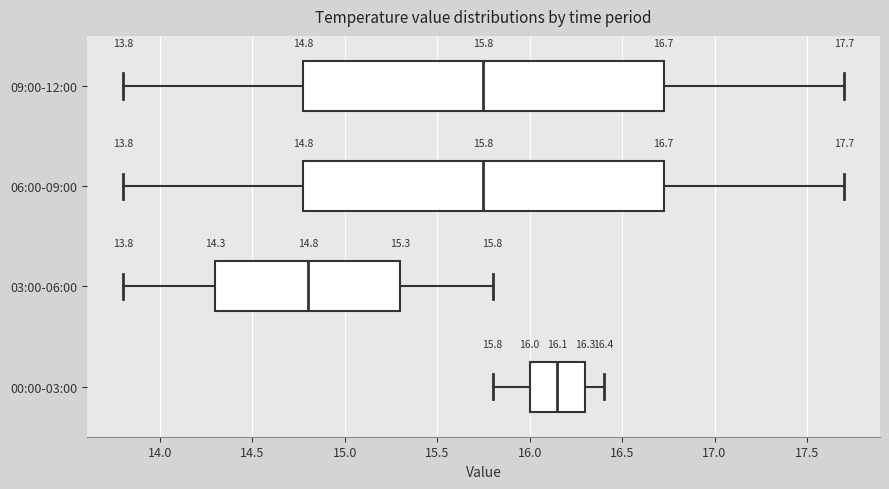

Which box's median line is the furthest to the left?

03:00-06:00